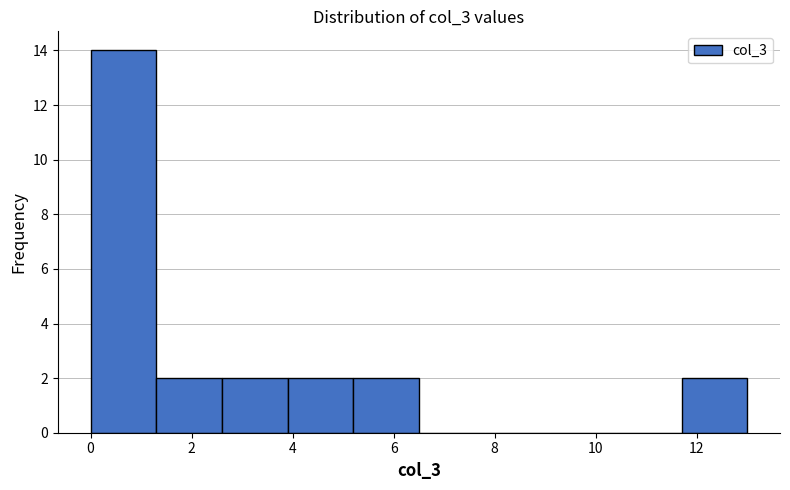

Over which range of the x-axis is the bar tallest?

0.0 to 1.3